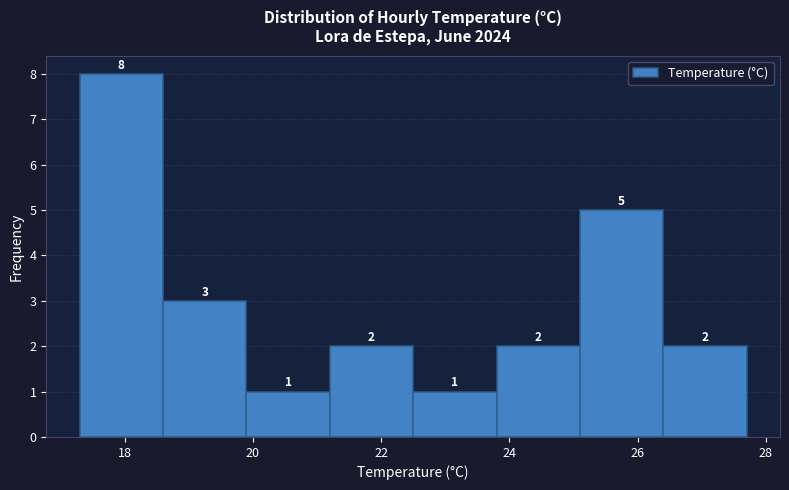

How tall is the bar that spans 23.8 to 25.1 on the x-axis? The bar edges are not printed on the chart, so give them approximately, as read against the axis.

2